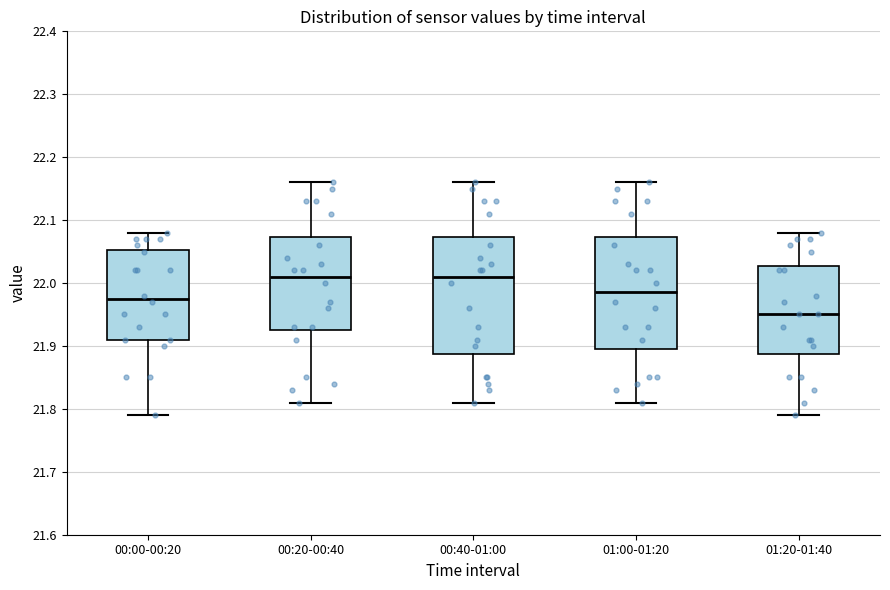

Reading left to right, read every box against the y-axis: the position of its median line, the range the box covers, and the ends of its whiskers. The values are not printed on the chart, so give them approximately, as read against the axis.

00:00-00:20: median 21.98, box 21.91 to 22.05, whiskers 21.79 to 22.08
00:20-00:40: median 22.01, box 21.93 to 22.07, whiskers 21.81 to 22.16
00:40-01:00: median 22.01, box 21.89 to 22.07, whiskers 21.81 to 22.16
01:00-01:20: median 21.99, box 21.90 to 22.07, whiskers 21.81 to 22.16
01:20-01:40: median 21.95, box 21.89 to 22.03, whiskers 21.79 to 22.08